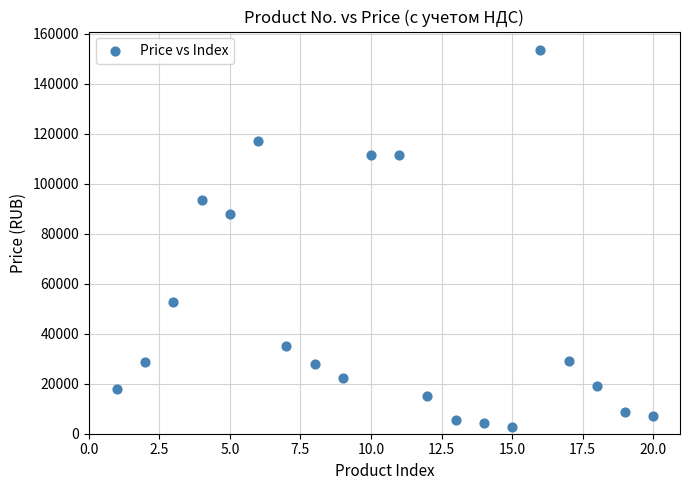

What is the range of X values (max minus min)?

19